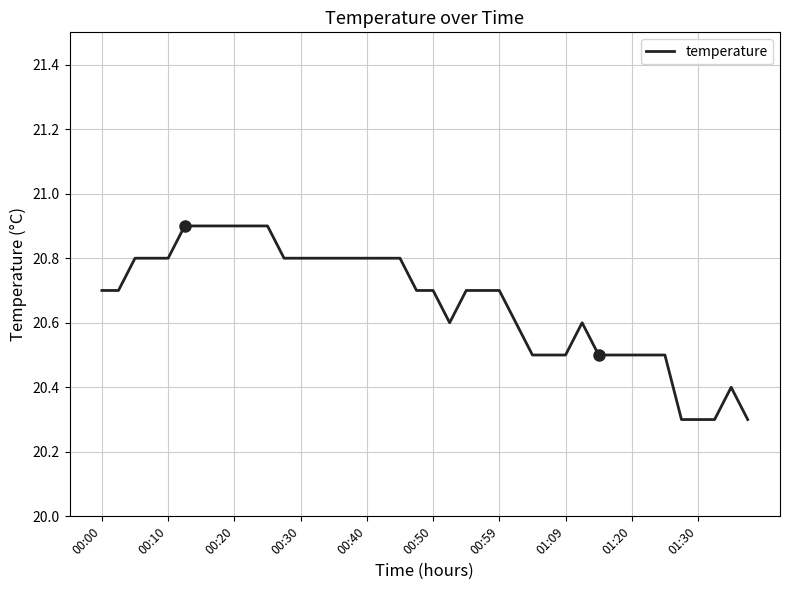

What is the smallest value displayed?

20.3